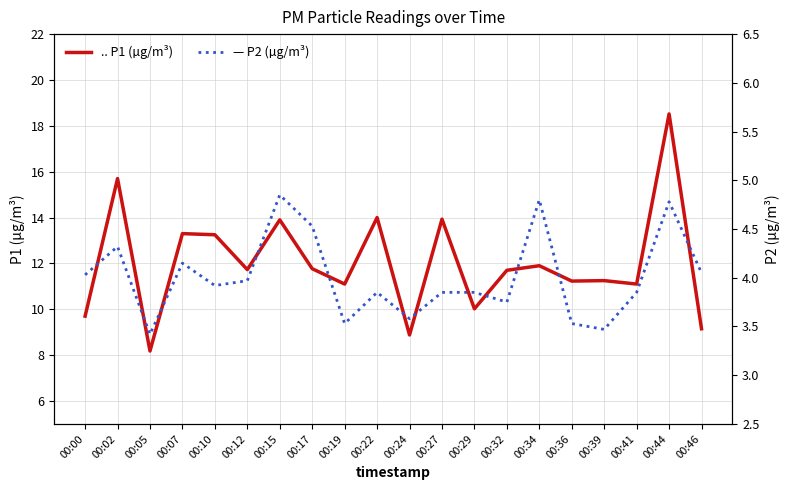

True or false: P2 has a value of 7.4 at 00:17.

False